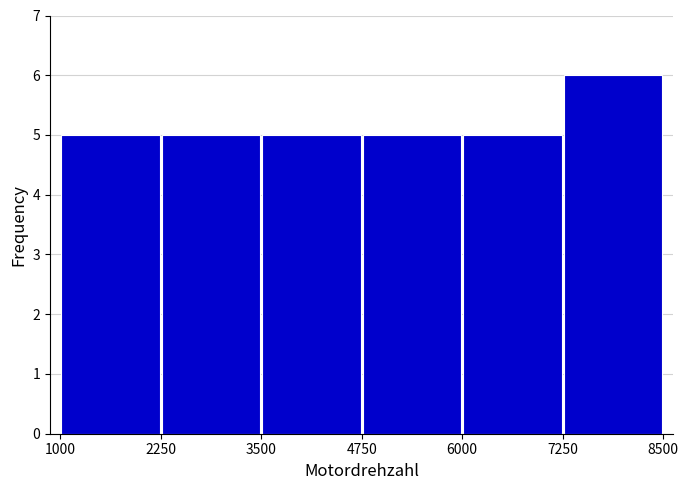

How tall is the bar that spans 7250 to 8500 on the x-axis? The values are not printed on the chart, so give them approximately, as read against the axis.

6